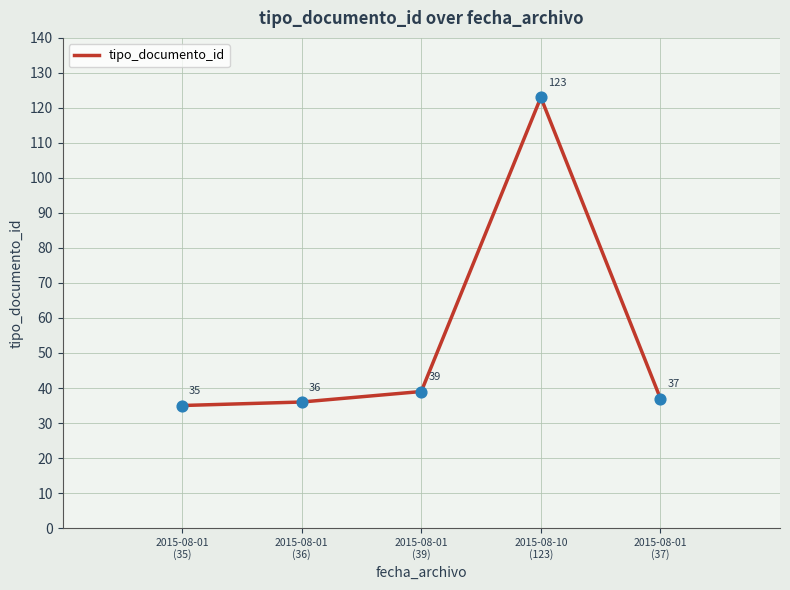

Which has a higher value, 2015-08-01
(39) or 2015-08-01
(35)?

2015-08-01
(39)